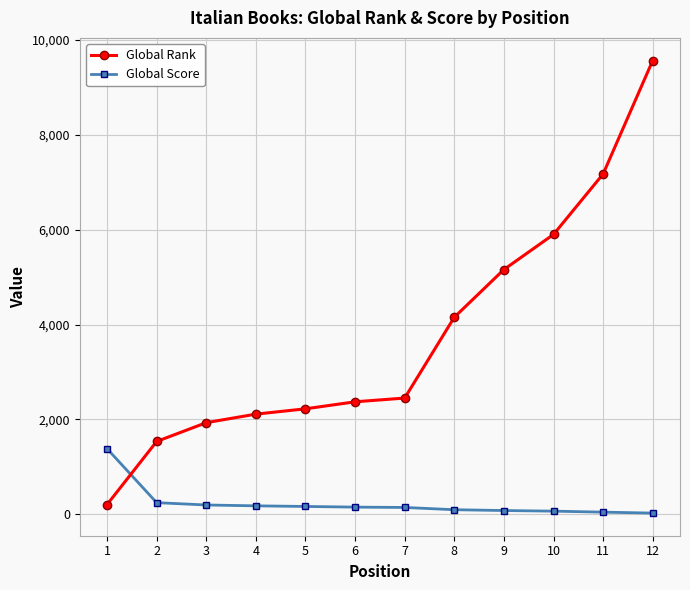

What value does the Global Score series have at 11?

45